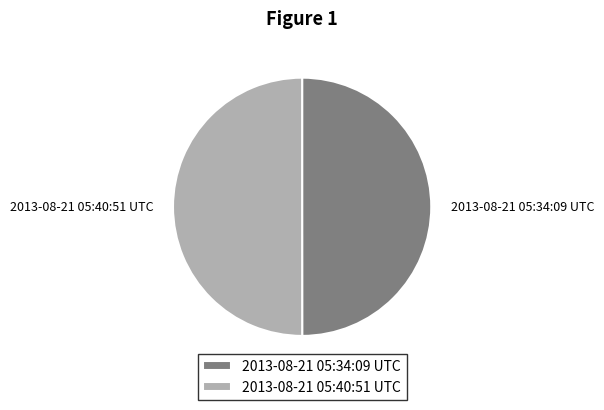

What is the ratio of the value at 2013-08-21 05:40:51 UTC to the value at 2013-08-21 05:34:09 UTC?

1.0